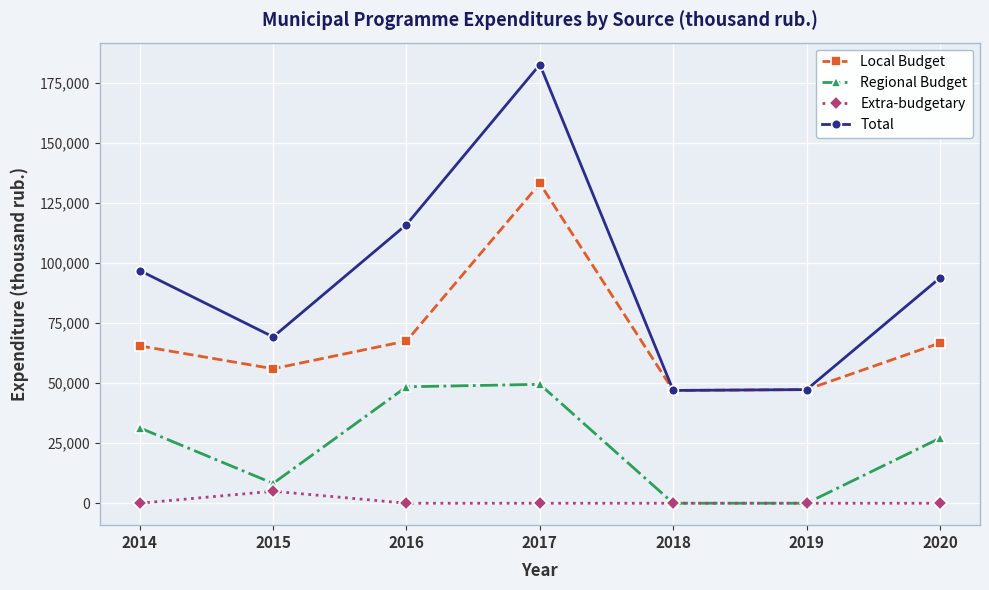

Rank the series by their average value, from lowest to highest.

Extra-budgetary, Regional Budget, Local Budget, Total